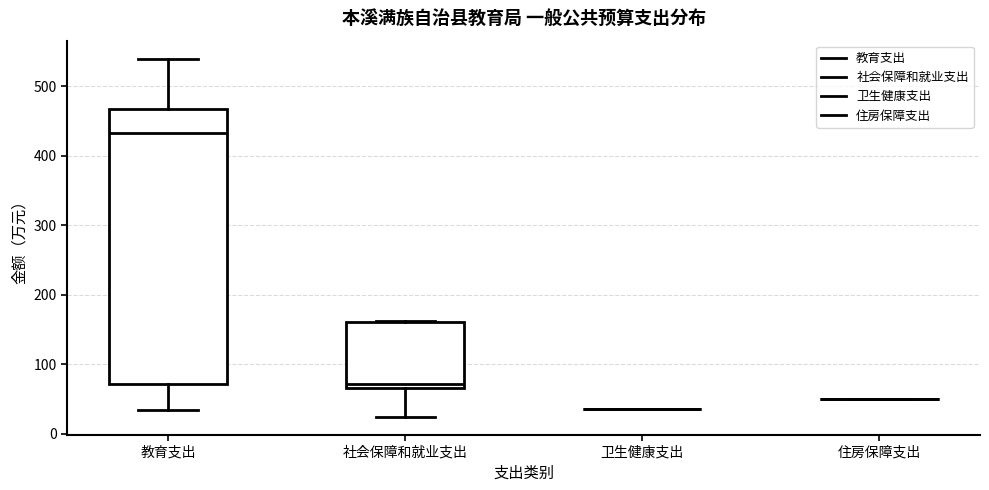

Reading left to right, read every box against the y-axis: the position of its median line, the range the box covers, and the ends of its whiskers. The values are not printed on the chart, so give them approximately, as read against the axis.

教育支出: median 430, box 70 to 470, whiskers 30 to 540
社会保障和就业支出: median 70 (just above the box's lower edge), box 70 to 160, whiskers 20 to 160
卫生健康支出: box collapsed to a line at 40, whiskers 40 to 40
住房保障支出: box collapsed to a line at 50, whiskers 50 to 50